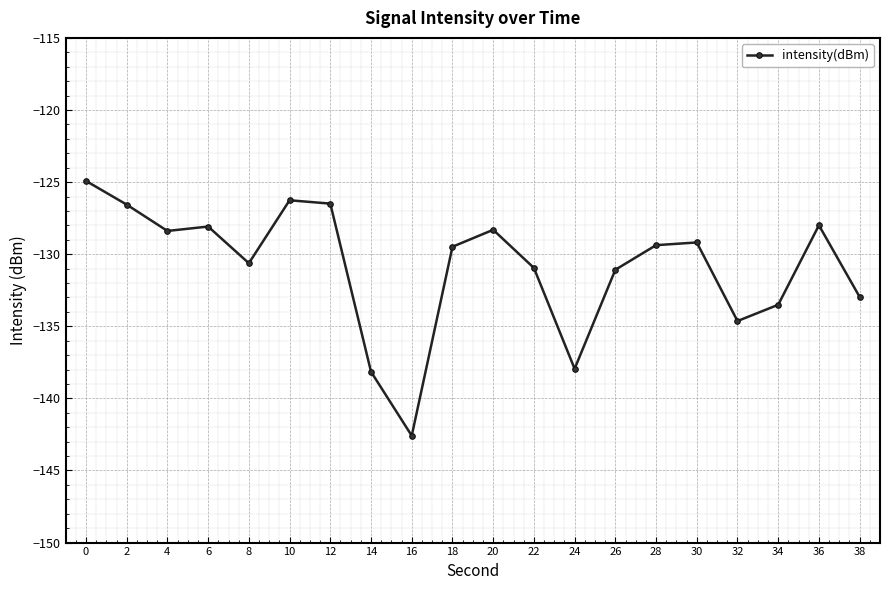

What is the change in value from 8 to 16?

-12.0